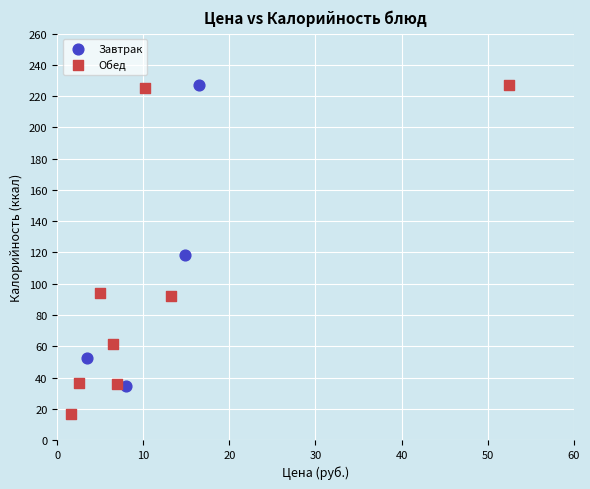

Which series has the widest spread of Y values?

Обед